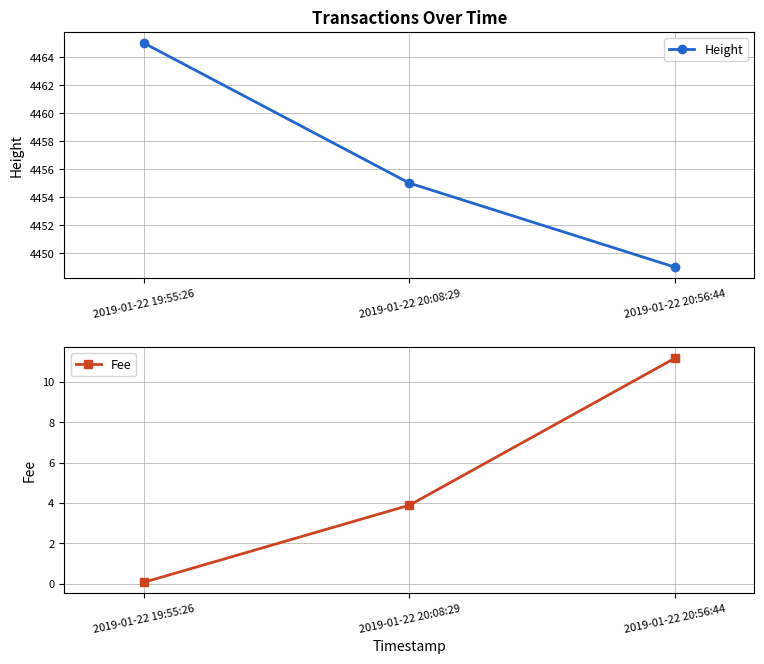

What are all the series names shown in the legend?

Height, Fee